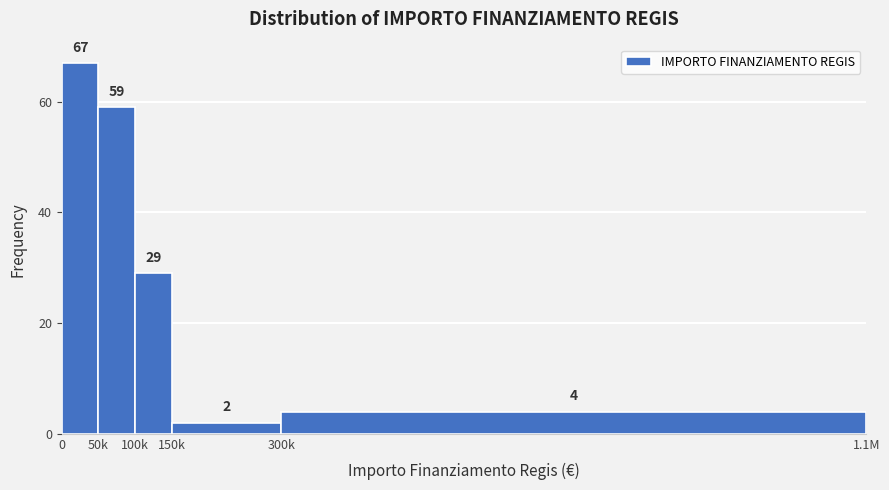

Reading left to right, transcribe all the data shown in this chart.

67	59	29	2	4